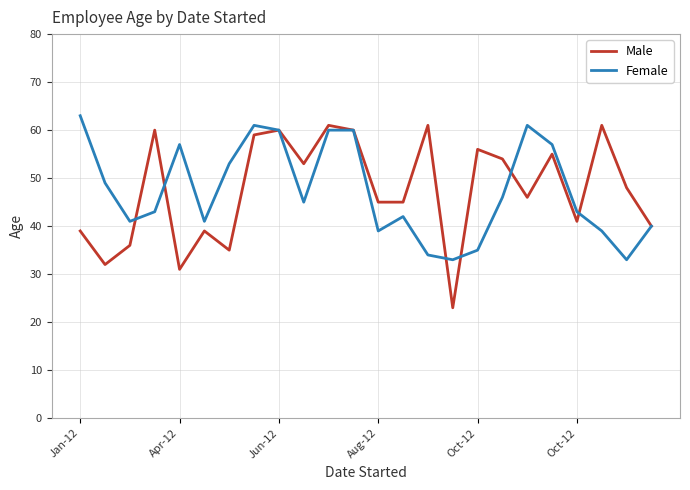

What is the minimum value shown in the chart?

23